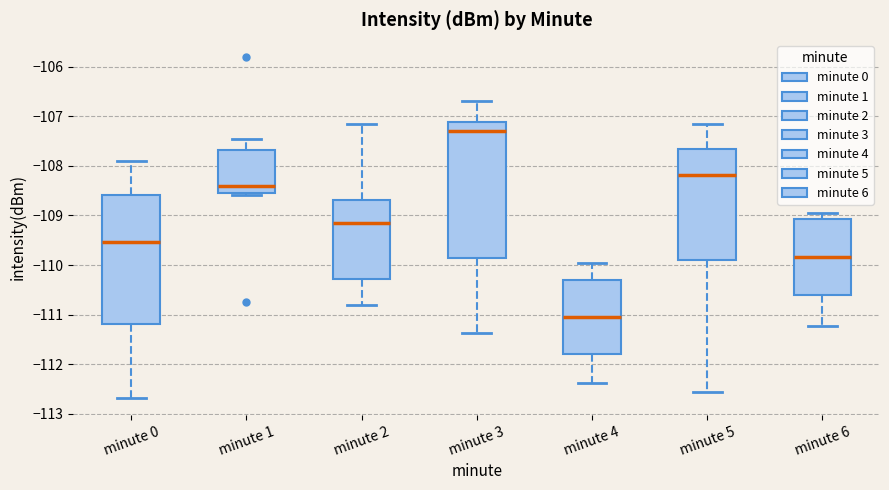

Reading left to right, transcribe this box plot: for each box, give where its median line is, the range the box spans, and where its two whiskers end, as read against the y-axis. The values are not printed on the chart, so give them approximately, as read against the axis.

minute 0: median -109.5, box -111.2 to -108.6, whiskers -112.7 to -107.9
minute 1: median -108.4, box -108.6 to -107.7, whiskers -108.6 to -107.4
minute 2: median -109.1, box -110.3 to -108.7, whiskers -110.8 to -107.1
minute 3: median -107.3, box -109.9 to -107.1, whiskers -111.4 to -106.7
minute 4: median -111.1, box -111.8 to -110.3, whiskers -112.4 to -110.0
minute 5: median -108.2, box -109.9 to -107.7, whiskers -112.6 to -107.2
minute 6: median -109.8, box -110.6 to -109.1, whiskers -111.2 to -108.9